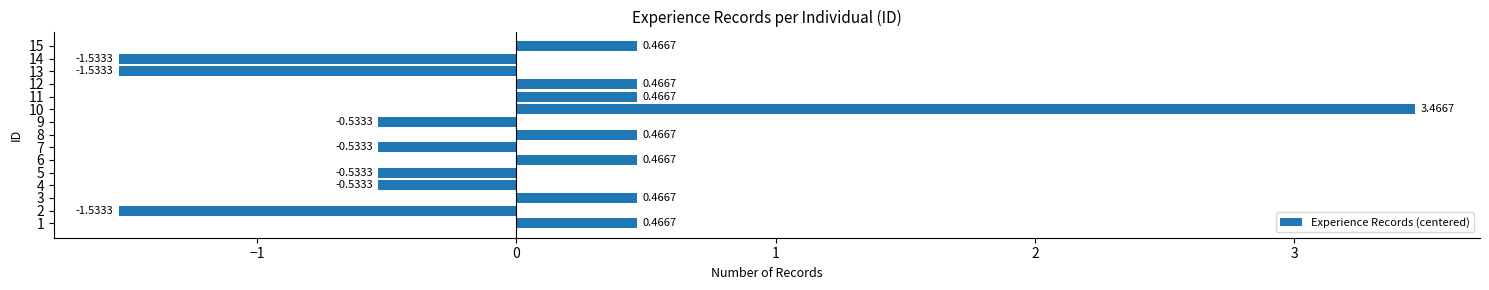

What is the difference between the second highest and second lowest values?

2.0